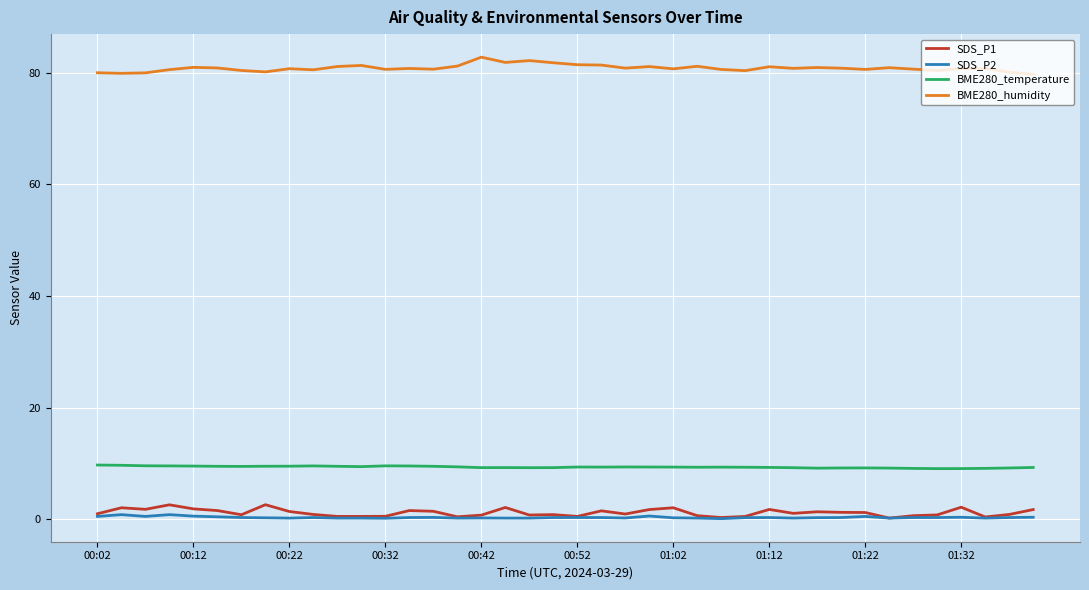

Which series has the largest total across all categories?

BME280_humidity